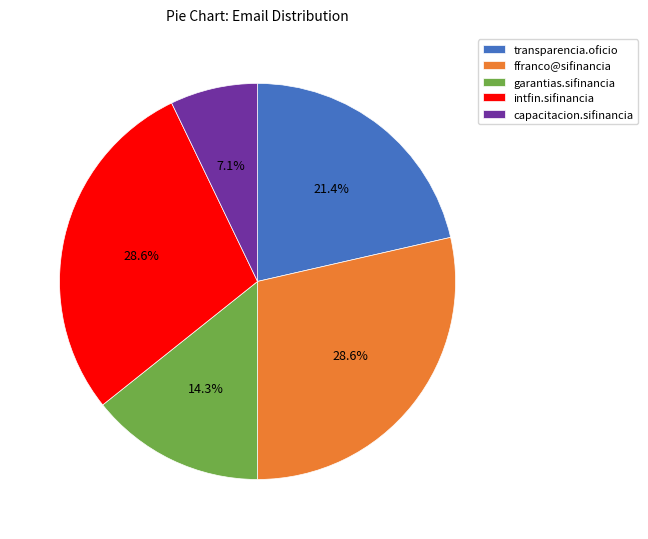

Is there any slice that represents more than half of the pie?

No